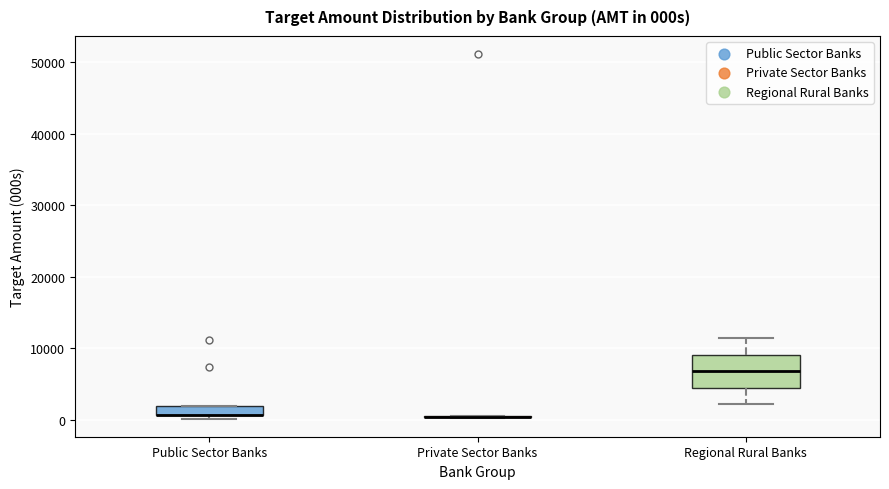

Comparing the boxes themselves (not the whiskers), which one is the tallest?

Regional Rural Banks